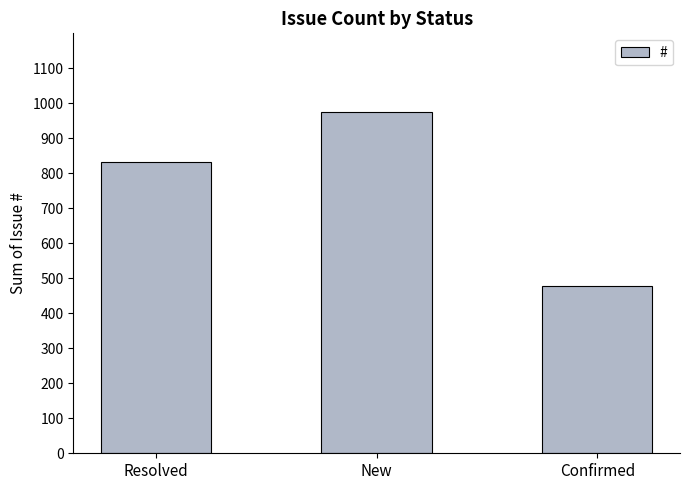

Reading left to right, extract all data points from this chart.

833	974	478